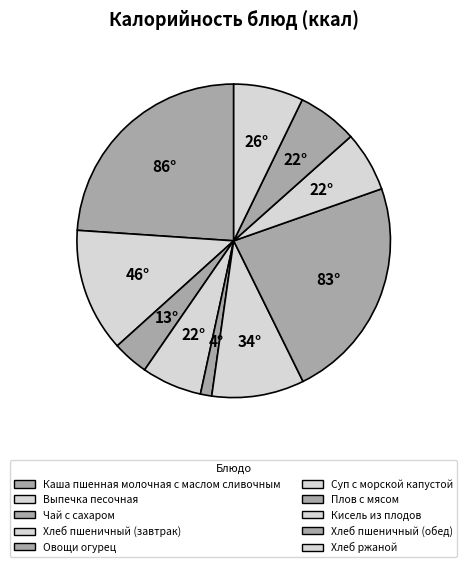

How many segments does this pie chart have?

10